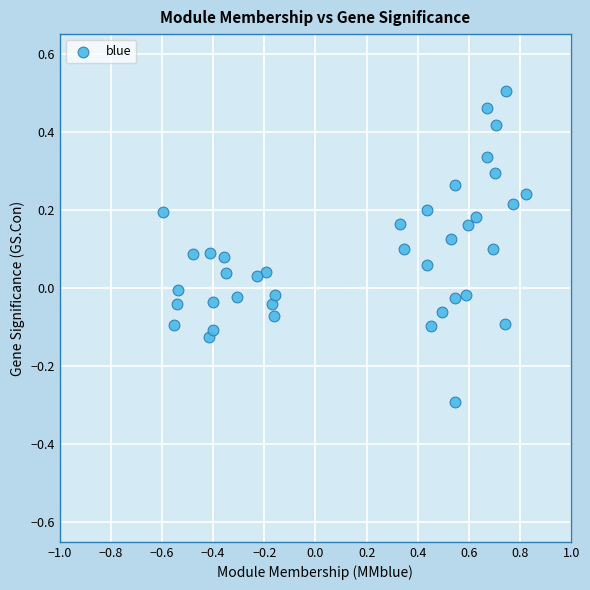

What is the range of X values (max minus min)?

1.4